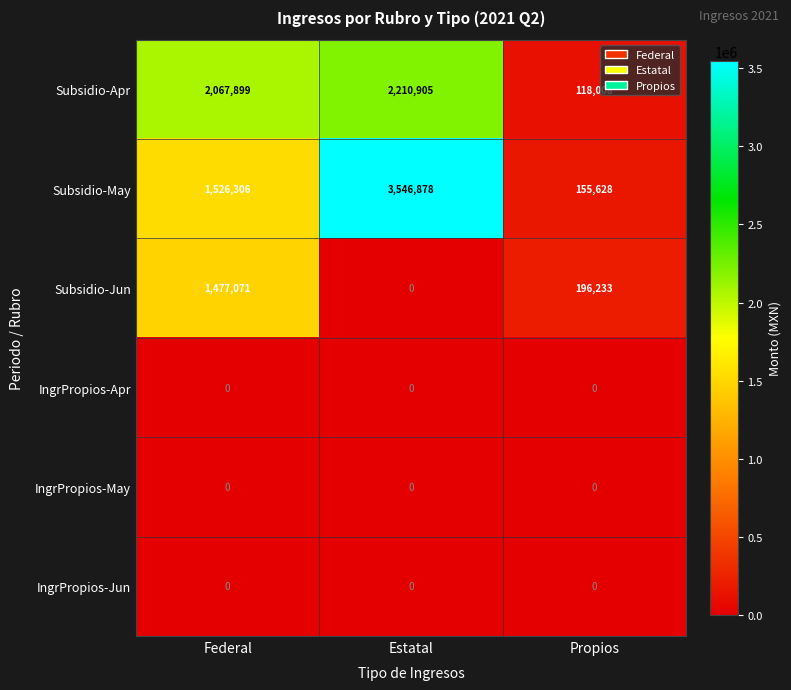

Is the value of IngrPropios-Apr at Propios greater than the value of Subsidio-May at Federal?

No